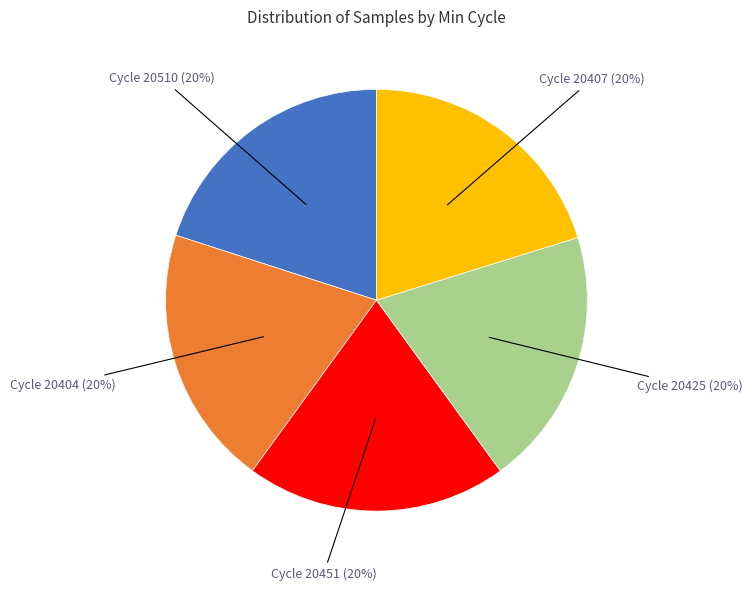

To the nearest percent, what portion does Cycle 20510 (20%) represent?

20%